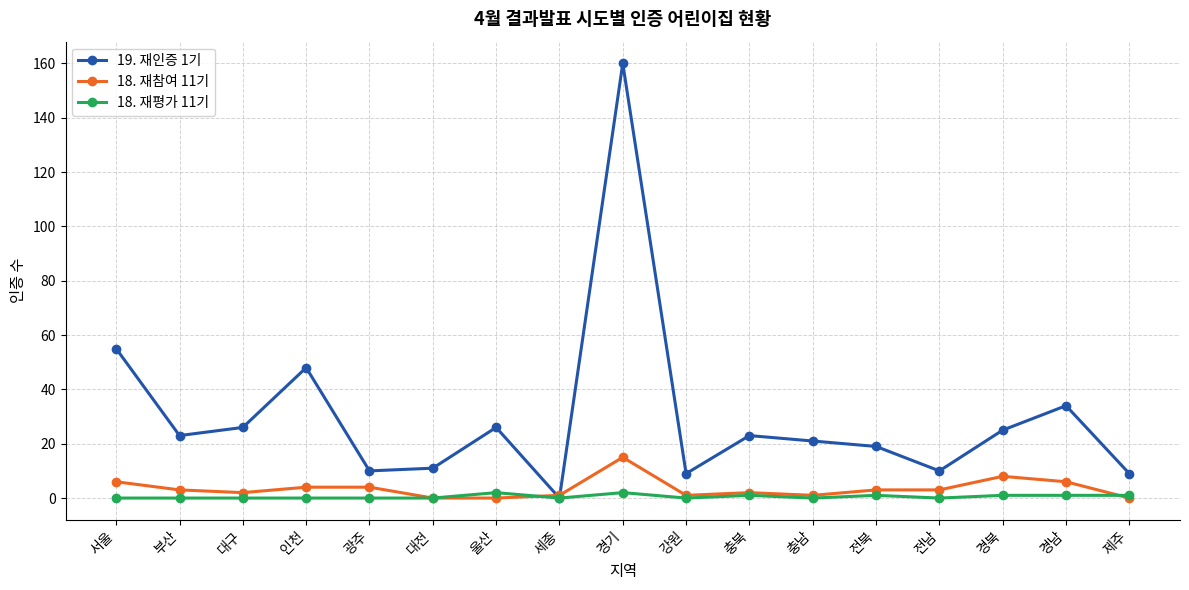

Which series has the widest spread of values?

19. 재인증 1기